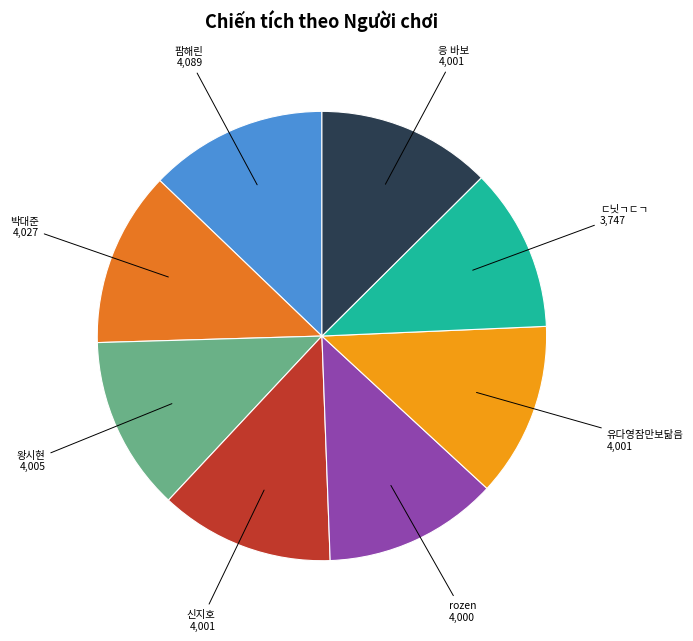

Is it true that 왕시현 is 13% of the pie?

True